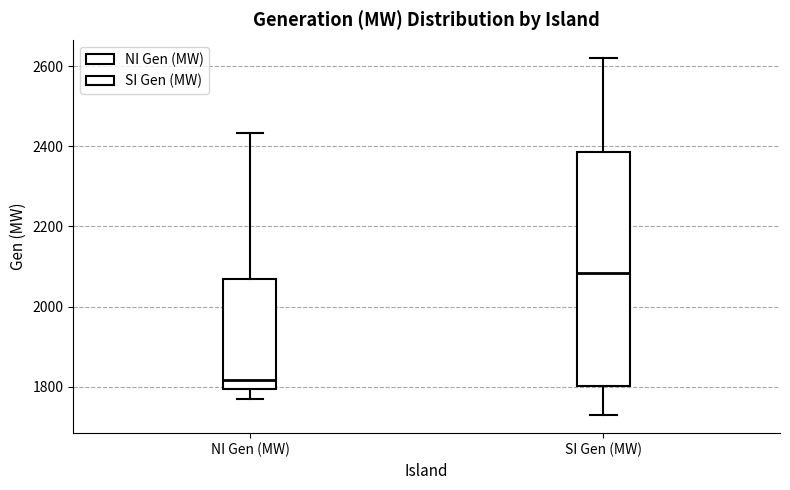

Reading left to right, read every box against the y-axis: the position of its median line, the range the box covers, and the ends of its whiskers. The values are not printed on the chart, so give them approximately, as read against the axis.

NI Gen (MW): median 1820, box 1800 to 2060, whiskers 1760 to 2440
SI Gen (MW): median 2080, box 1800 to 2380, whiskers 1720 to 2620